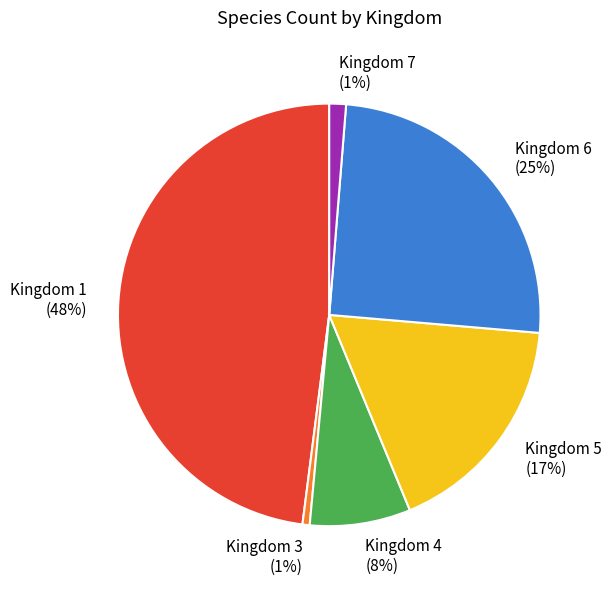

Is Kingdom 7 the majority of the pie?

No